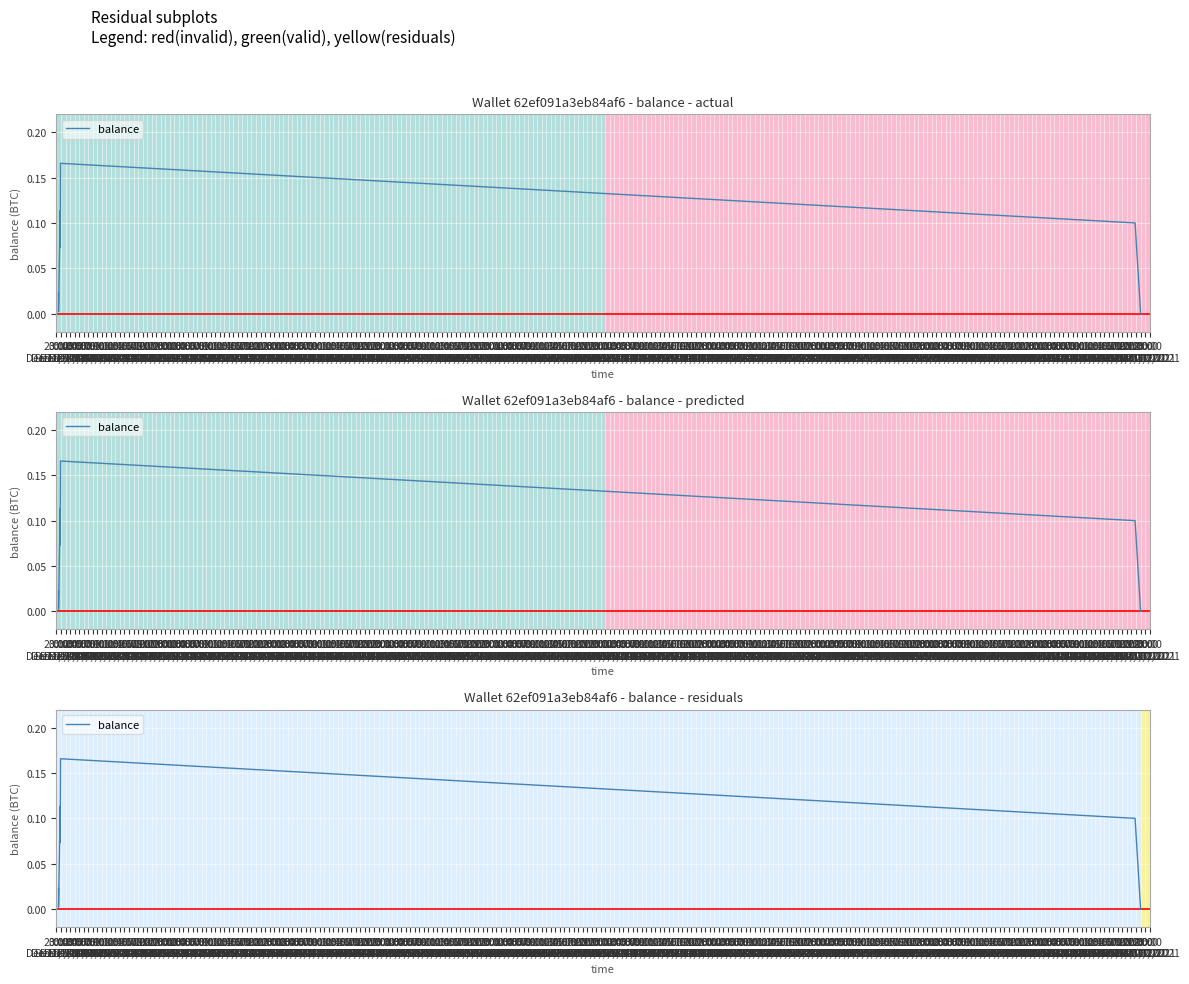

What position from the left is 01:00
Dec 12, 2021?

3